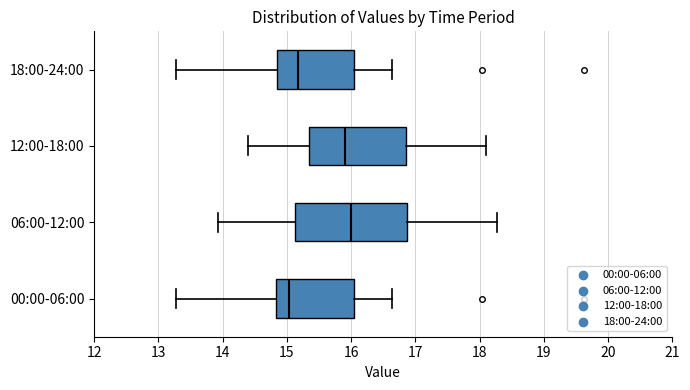

Comparing the boxes themselves (not the whiskers), which one is the widest?

06:00-12:00